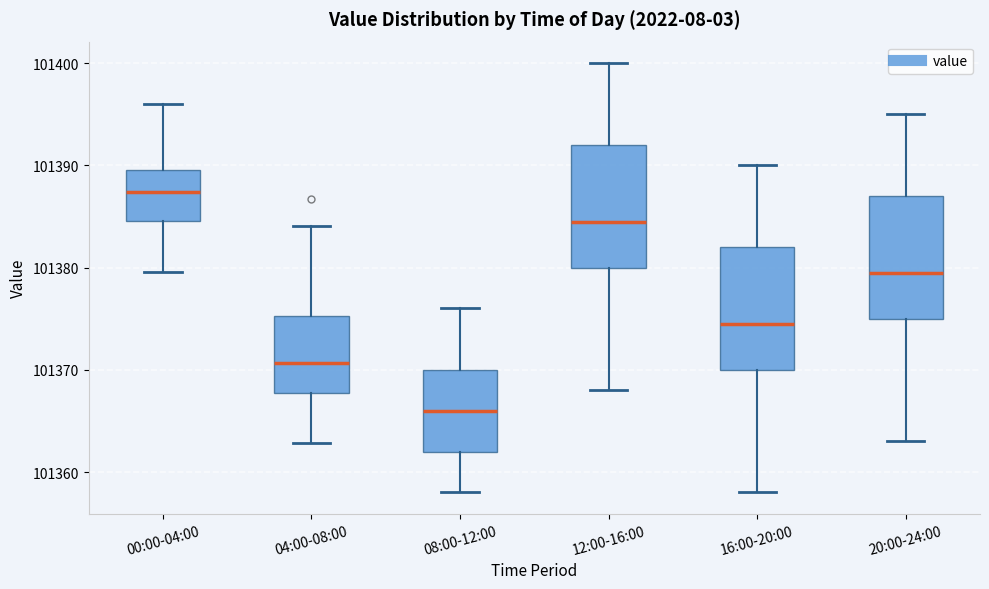

Reading left to right, transcribe this box plot: for each box, give where its median line is, the range the box spans, and where its two whiskers end, as read against the y-axis. The values are not printed on the chart, so give them approximately, as read against the axis.

00:00-04:00: median 101387, box 101385 to 101390, whiskers 101380 to 101396
04:00-08:00: median 101371, box 101368 to 101375, whiskers 101363 to 101384
08:00-12:00: median 101366, box 101362 to 101370, whiskers 101358 to 101376
12:00-16:00: median 101385, box 101380 to 101392, whiskers 101368 to 101400
16:00-20:00: median 101375, box 101370 to 101382, whiskers 101358 to 101390
20:00-24:00: median 101380, box 101375 to 101387, whiskers 101363 to 101395